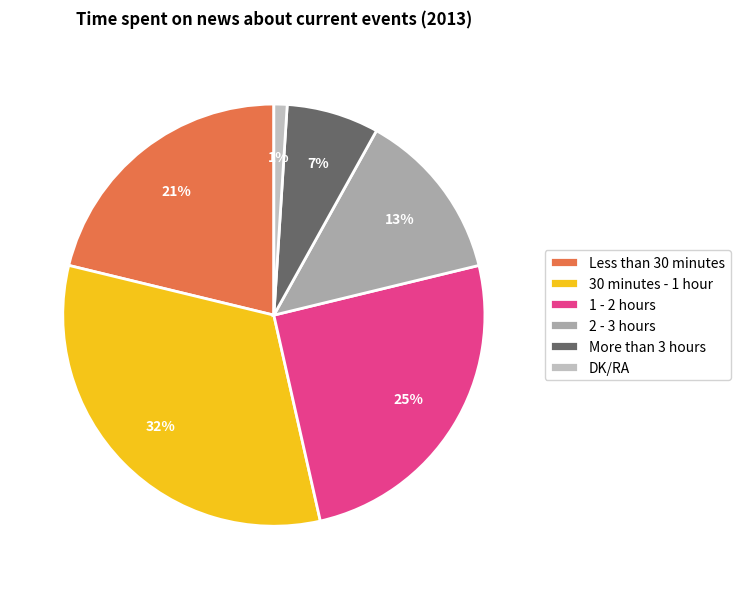

How many segments does this pie chart have?

6